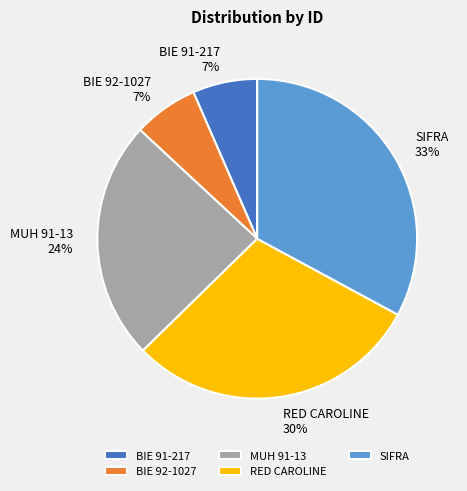

What is the largest slice in the pie chart?

SIFRA